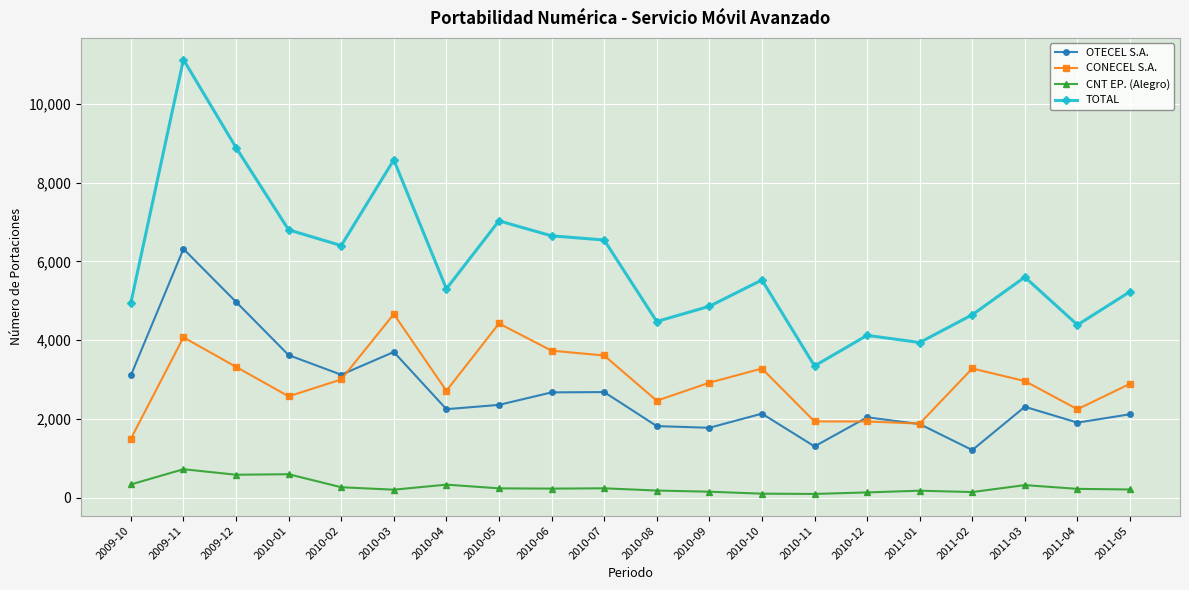

Does the chart have visible grid lines?

Yes